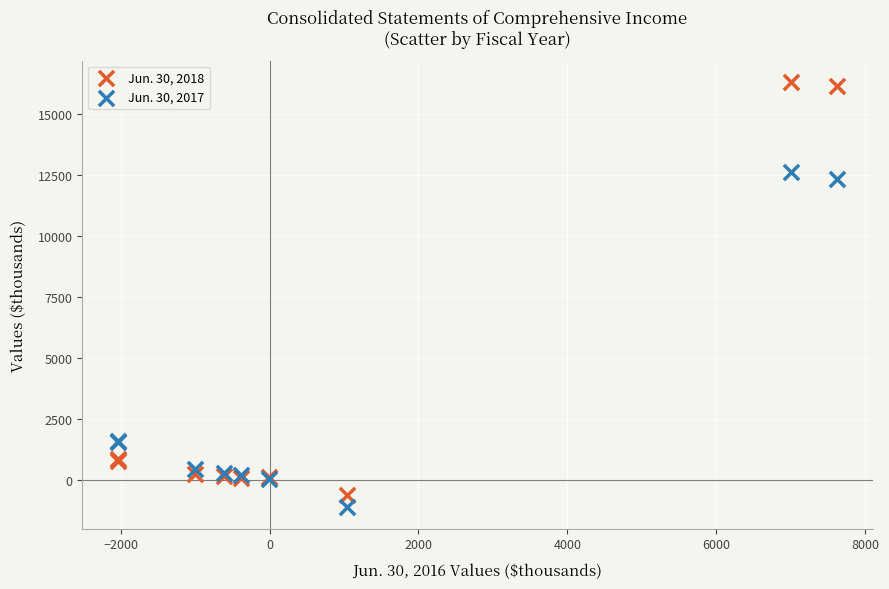

Which series contains the highest Y value?

Jun. 30, 2018